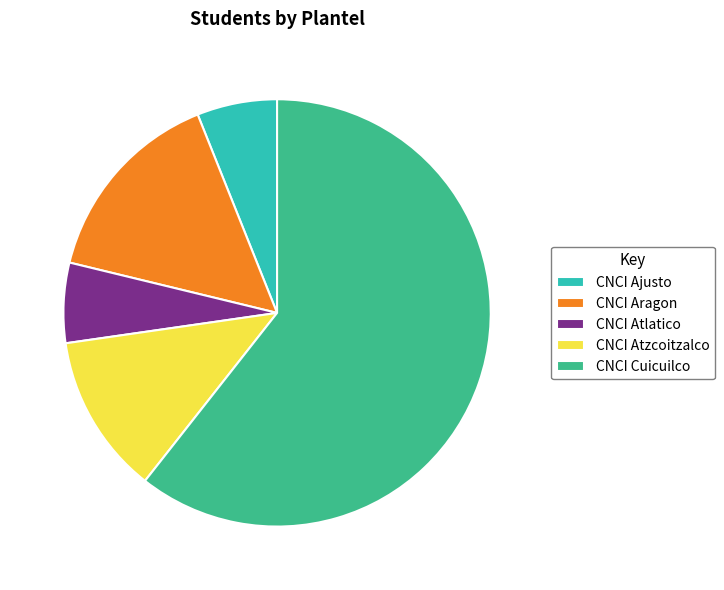

Combined, do CNCI Atlatico and CNCI Aragon account for over 50%?

No